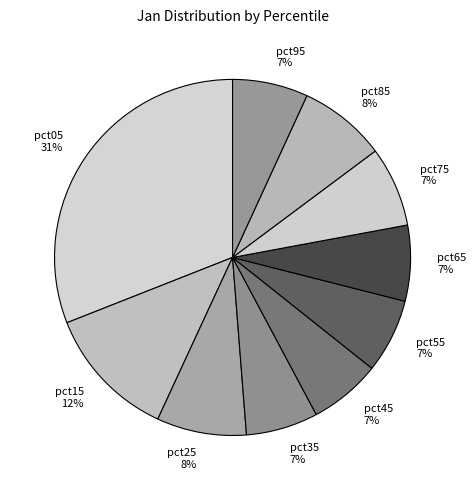

What percentage is the pct15 slice, to the nearest percent?

12%